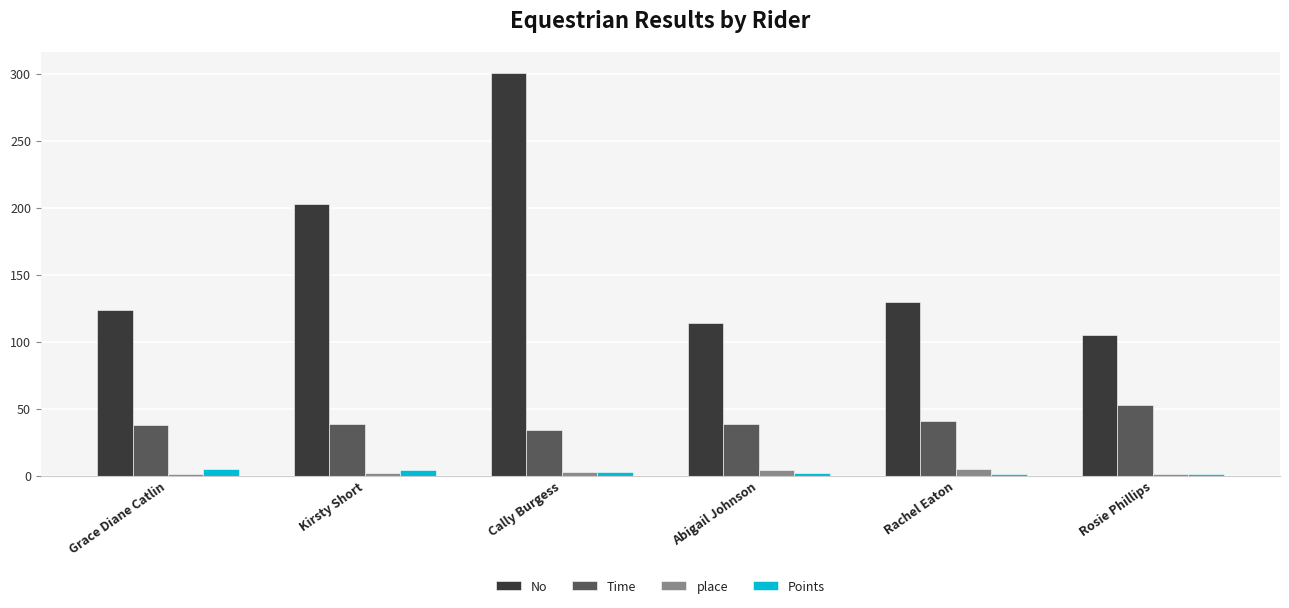

Which series changed the most between Cally Burgess and Rosie Phillips?

No